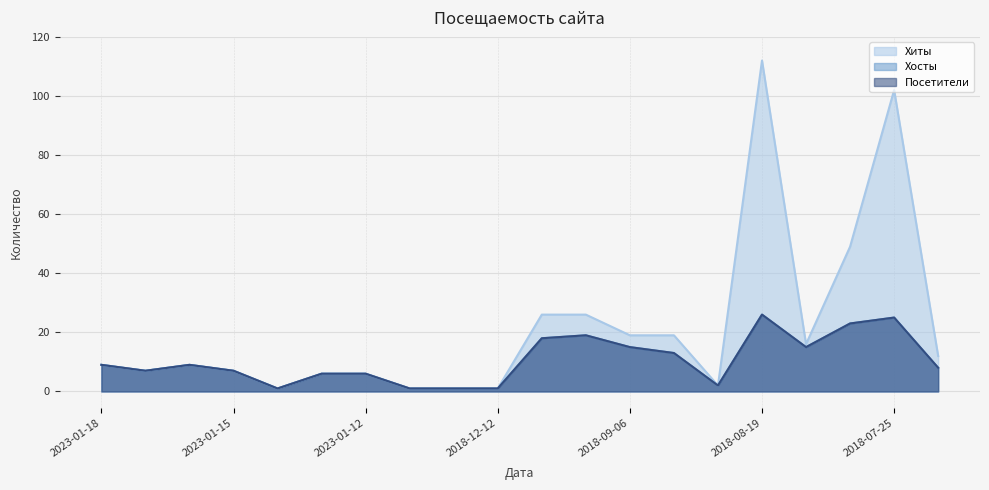

Does the chart display data point markers on the line(s)?

No